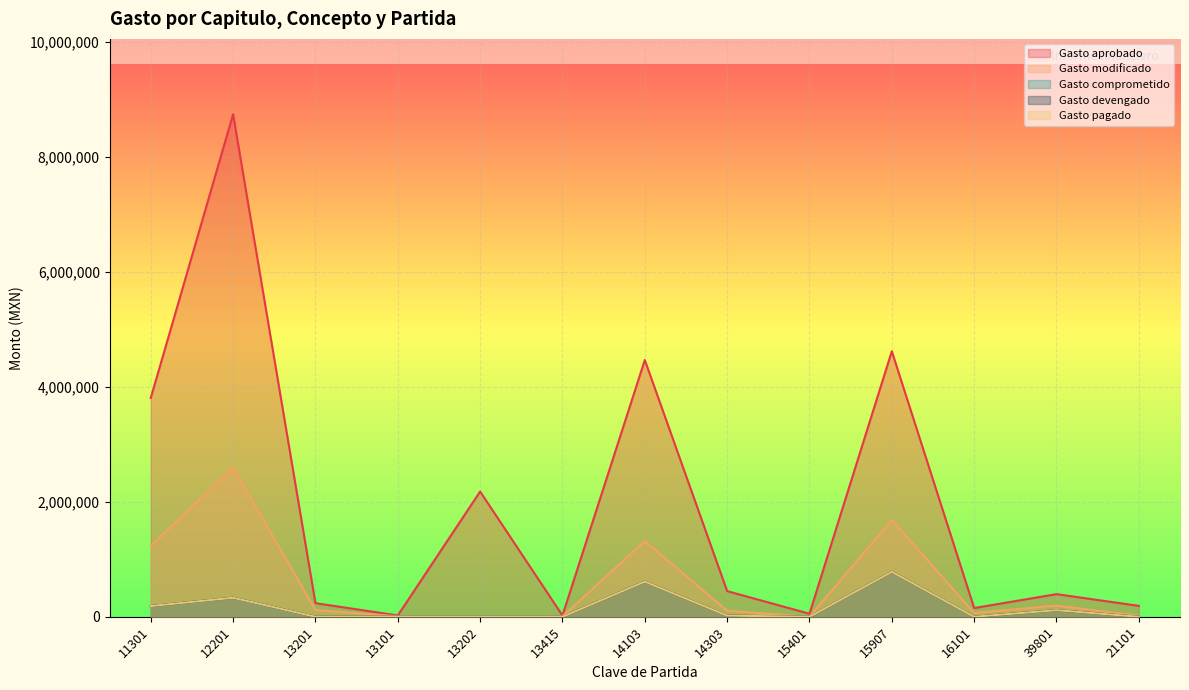

What is the total value across all series at 21101?

208096.5